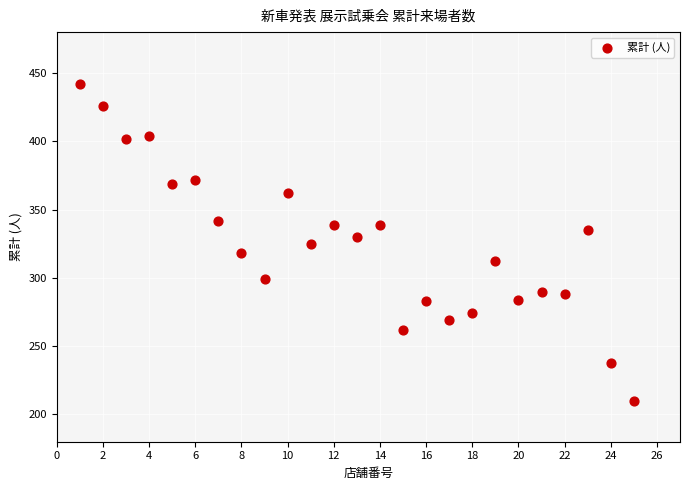

What is the range of X values (max minus min)?

24